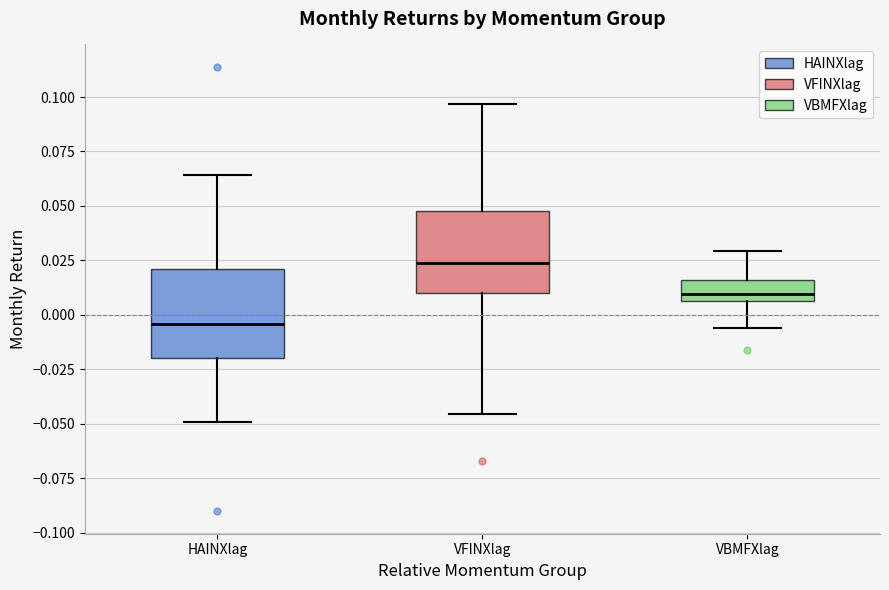

Reading left to right, transcribe this box plot: for each box, give where its median line is, the range the box spans, and where its two whiskers end, as read against the y-axis. The values are not printed on the chart, so give them approximately, as read against the axis.

HAINXlag: median -0.005, box -0.020 to 0.020, whiskers -0.050 to 0.065
VFINXlag: median 0.025, box 0.010 to 0.050, whiskers -0.045 to 0.095
VBMFXlag: median 0.010, box 0.005 to 0.015, whiskers -0.005 to 0.030